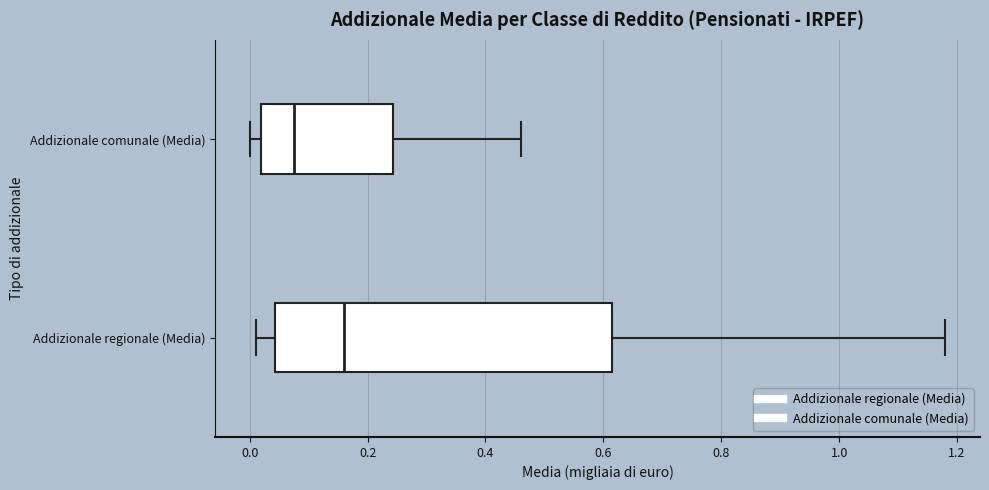

Comparing the boxes themselves (not the whiskers), which one is the widest?

Addizionale regionale (Media)